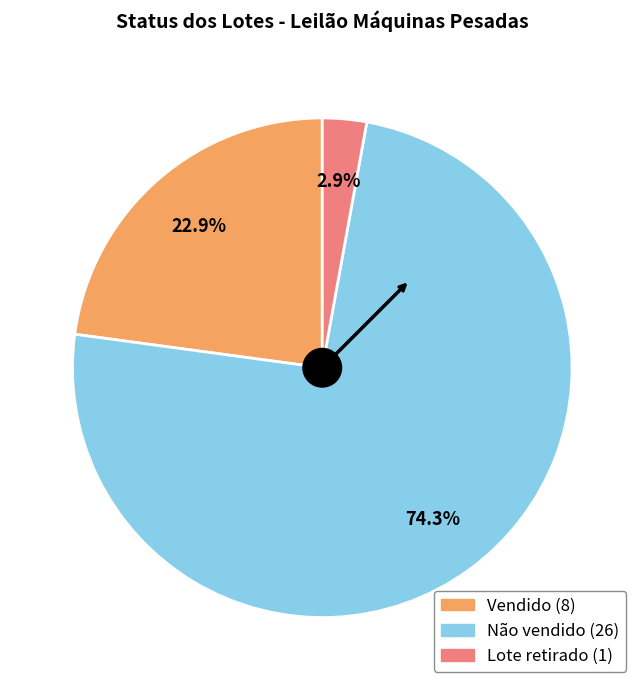

Is Vendido the majority of the pie?

No